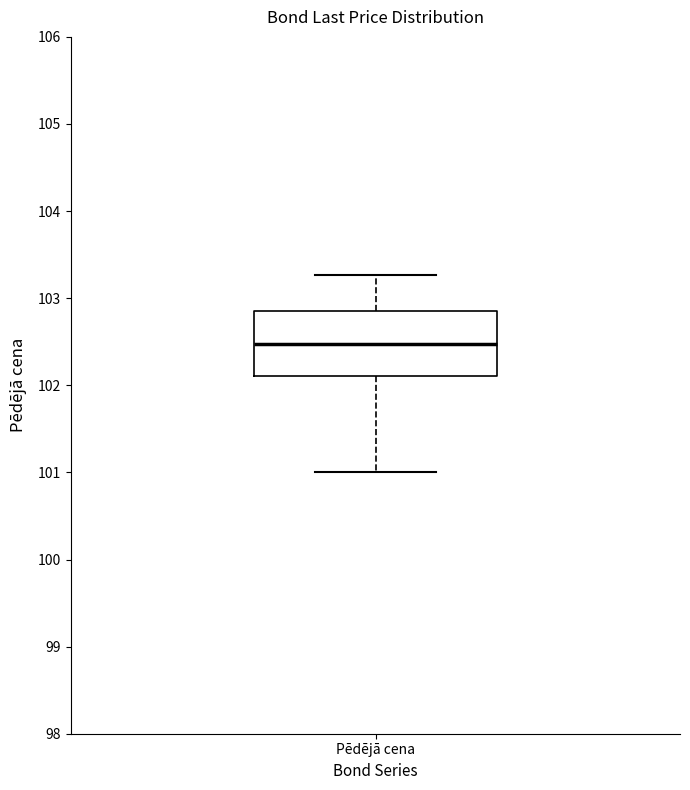

Read this box plot against the y-axis: the position of the median line, the range covered by the box, and the ends of both whiskers. The values are not printed on the chart, so give them approximately, as read against the axis.

median 102.5, box 102.1 to 102.9, whiskers 101.0 to 103.3